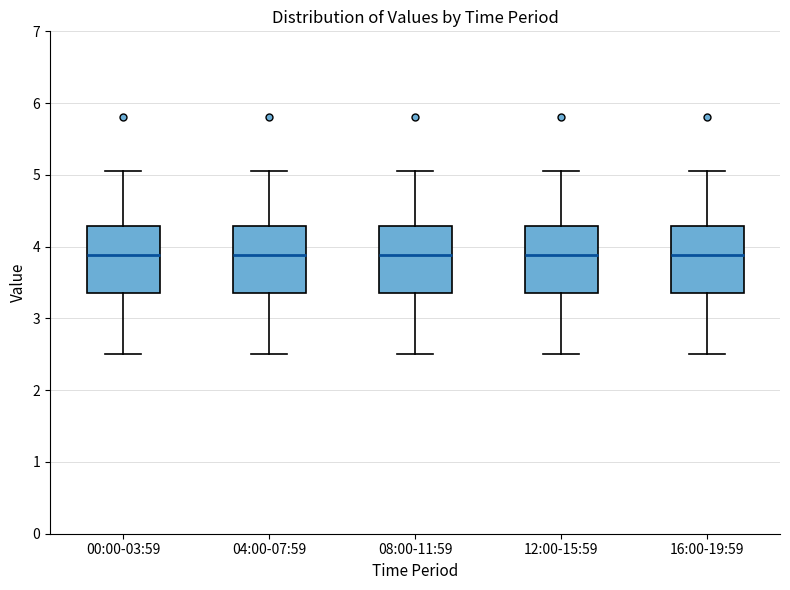

Reading left to right, read every box against the y-axis: the position of its median line, the range the box covers, and the ends of its whiskers. The values are not printed on the chart, so give them approximately, as read against the axis.

00:00-03:59: median 3.9, box 3.4 to 4.3, whiskers 2.5 to 5.1
04:00-07:59: median 3.9, box 3.4 to 4.3, whiskers 2.5 to 5.1
08:00-11:59: median 3.9, box 3.4 to 4.3, whiskers 2.5 to 5.1
12:00-15:59: median 3.9, box 3.4 to 4.3, whiskers 2.5 to 5.1
16:00-19:59: median 3.9, box 3.4 to 4.3, whiskers 2.5 to 5.1